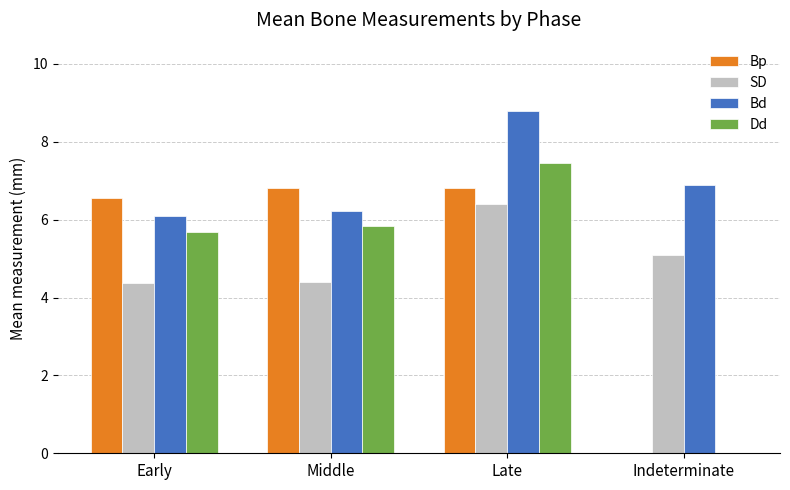

What are all the series names shown in the legend?

Bp, SD, Bd, Dd